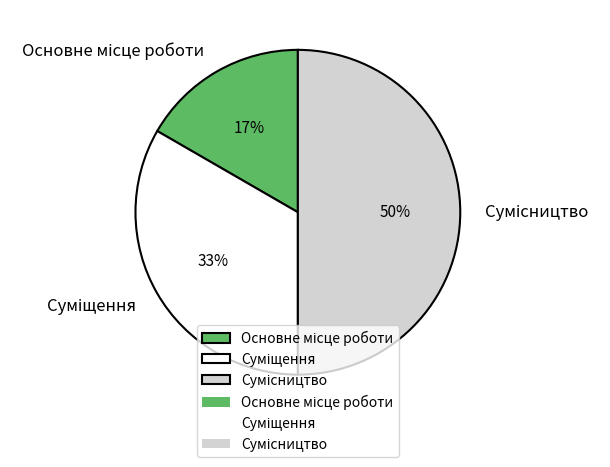

How many segments does this pie chart have?

3